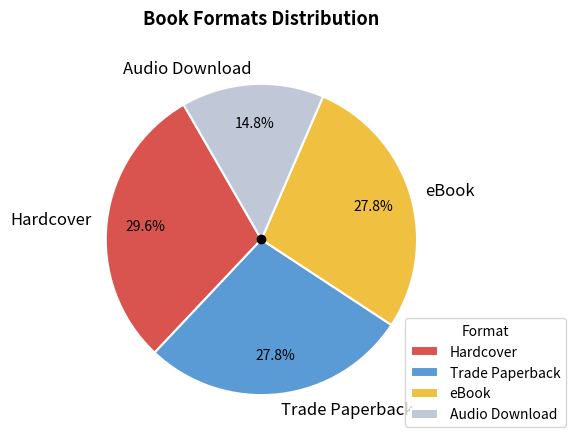

True or false: Hardcover accounts for 30% of the total.

True